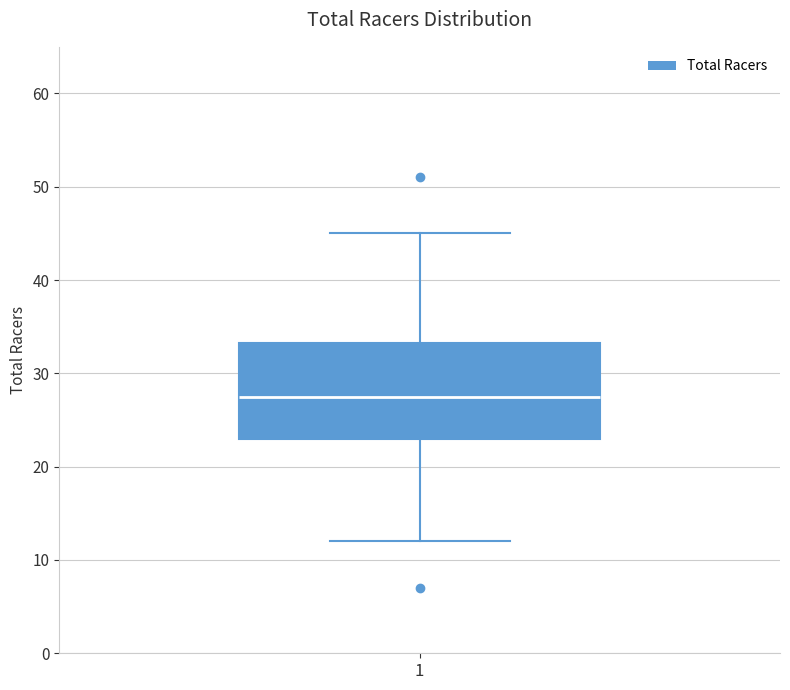

Transcribe this box plot: give where the median line is, the range the box spans, and where the two whiskers end, as read against the y-axis. The values are not printed on the chart, so give them approximately, as read against the axis.

median 28, box 23 to 33, whiskers 12 to 45